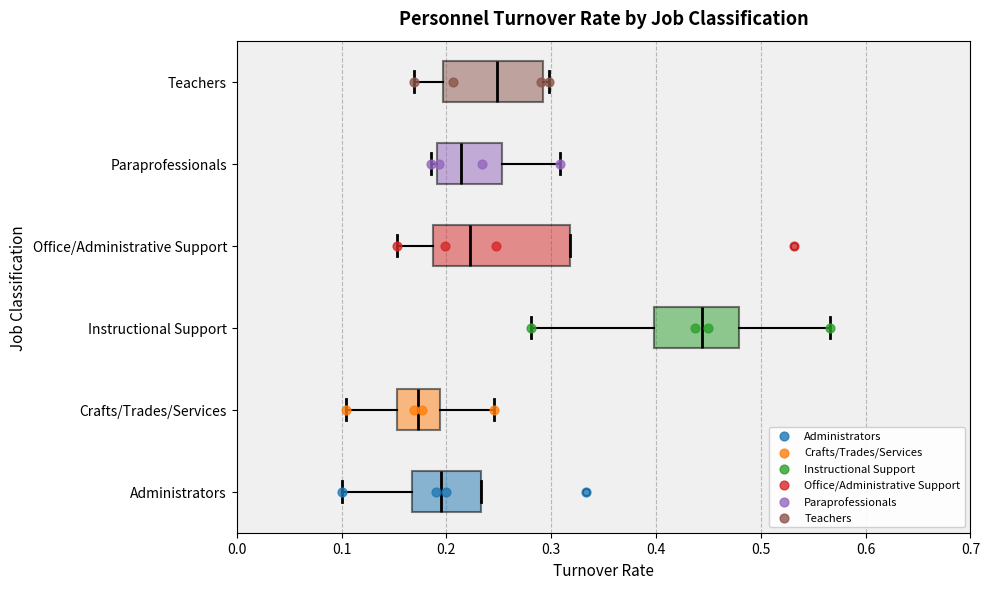

Which box has the furthest to the right median line?

Instructional Support